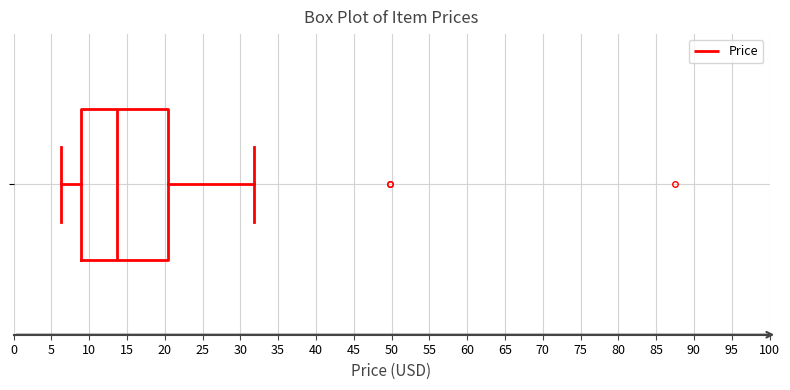

Transcribe this box plot: give where the median line is, the range the box spans, and where the two whiskers end, as read against the x-axis. The values are not printed on the chart, so give them approximately, as read against the axis.

median 13.5, box 9.0 to 20.5, whiskers 6.5 to 32.0